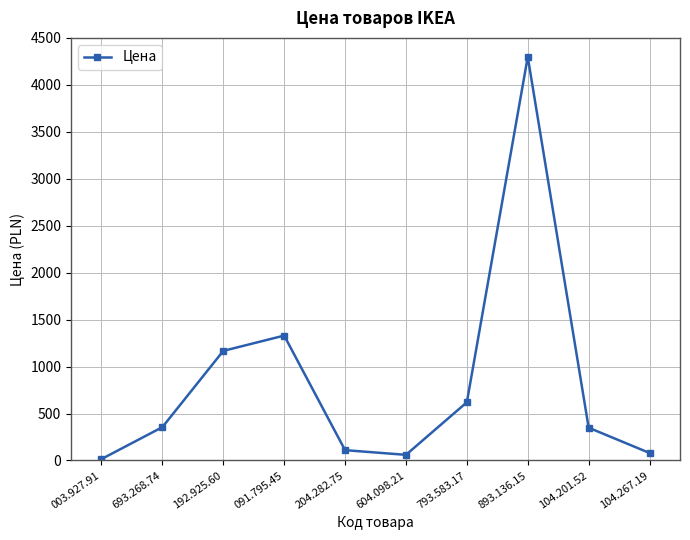

Does the chart display data point markers on the line(s)?

Yes